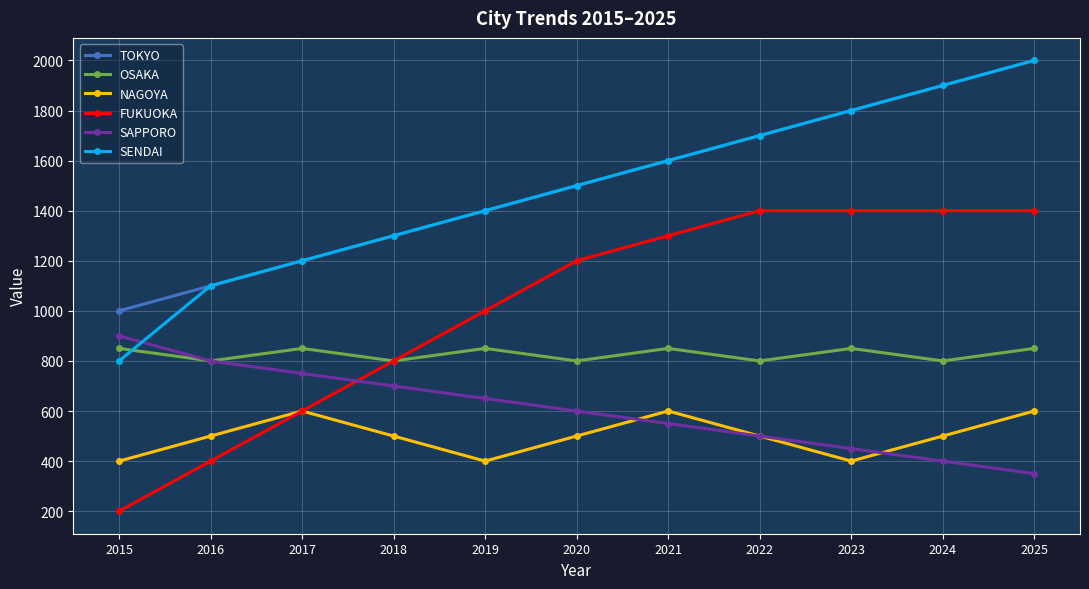

What is the value of the OSAKA point at the 7th from the left?

850